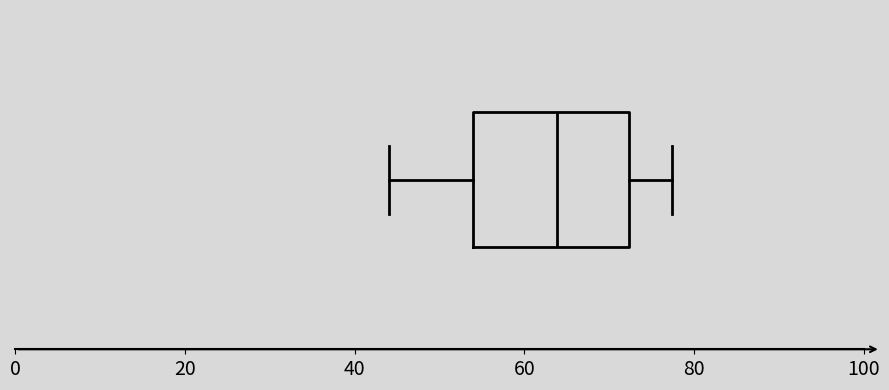

Where is the right edge of the box on the x-axis? The values are not printed on the chart, so give them approximately, as read against the axis.

72